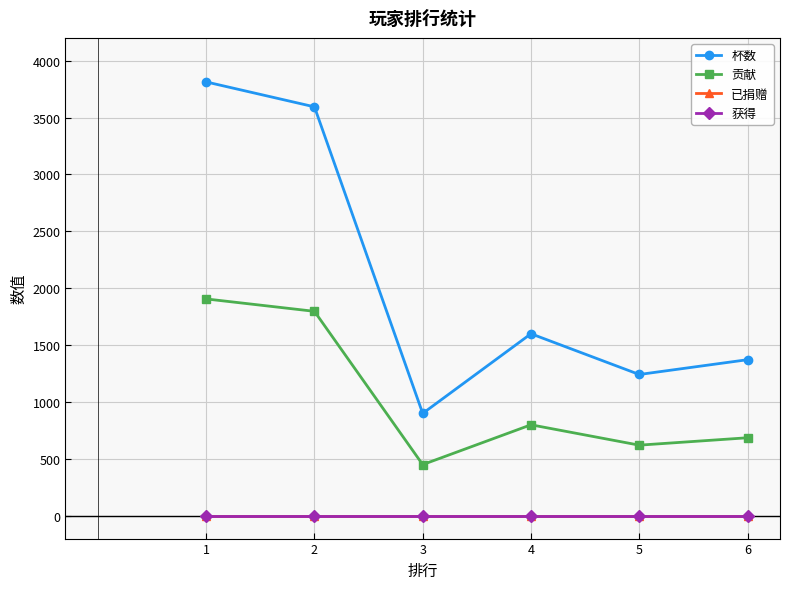

Is the value of 贡献 at 5 greater than the value of 已捐赠 at 3?

Yes